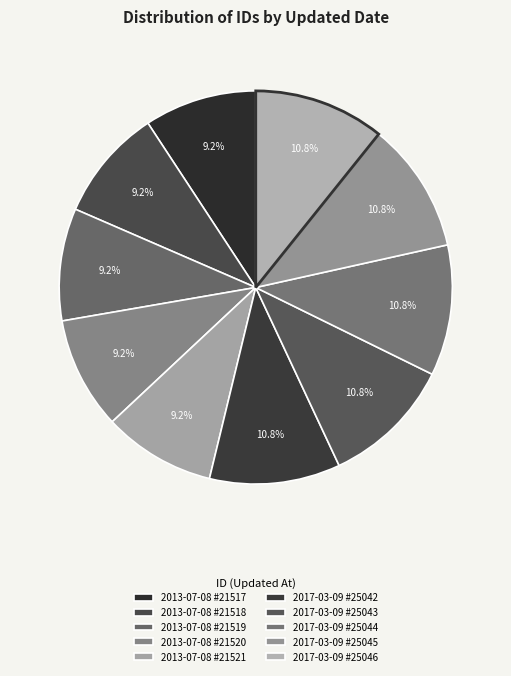

What percentage is NOT represented by 2013-07-08 #21521?

90.8%